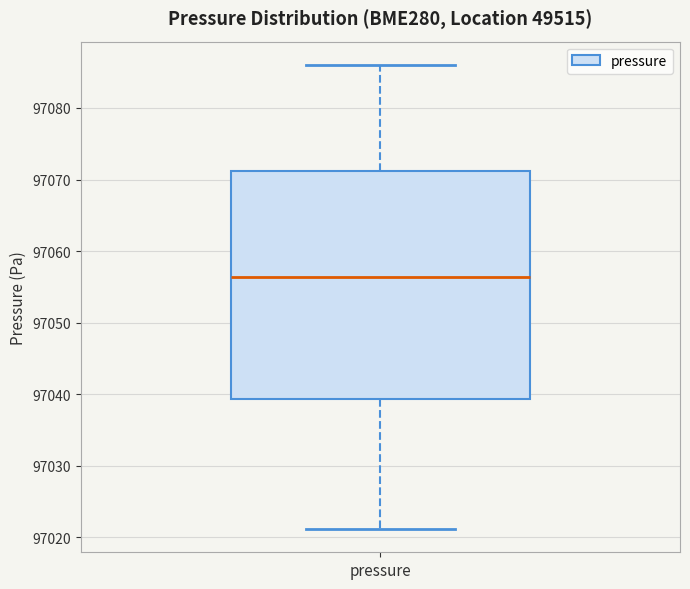

Where does the upper whisker of the box for pressure end on the y-axis? The values are not printed on the chart, so give them approximately, as read against the axis.

97086